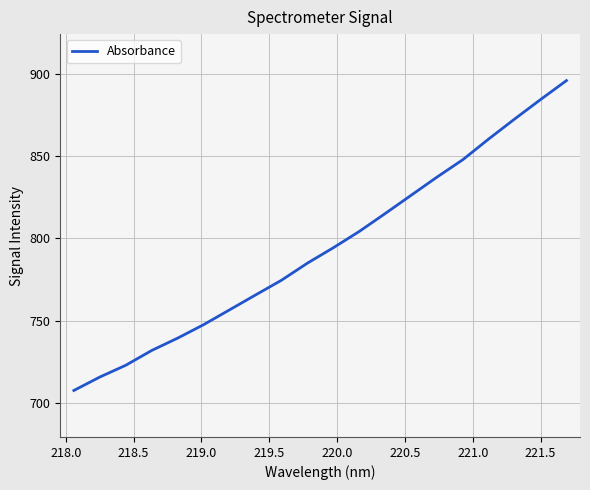

What is the difference between the maximum and minimum values?

188.2